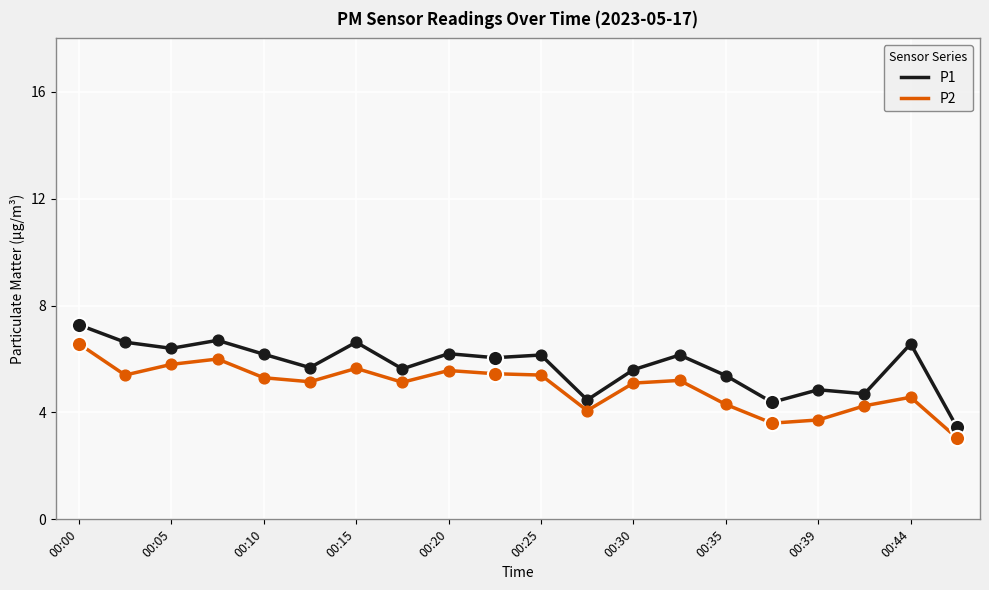

At how many categories does at least one series exceed 5?

15